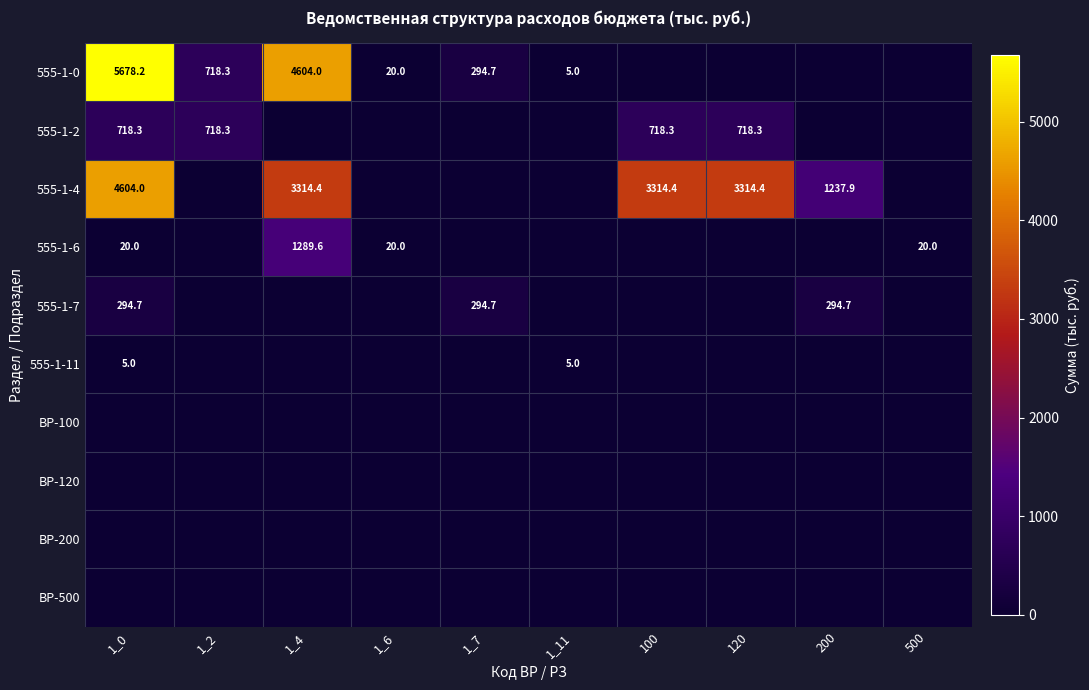

The value of 555-1-2 at 1_0 is 718.3. True or false?

True